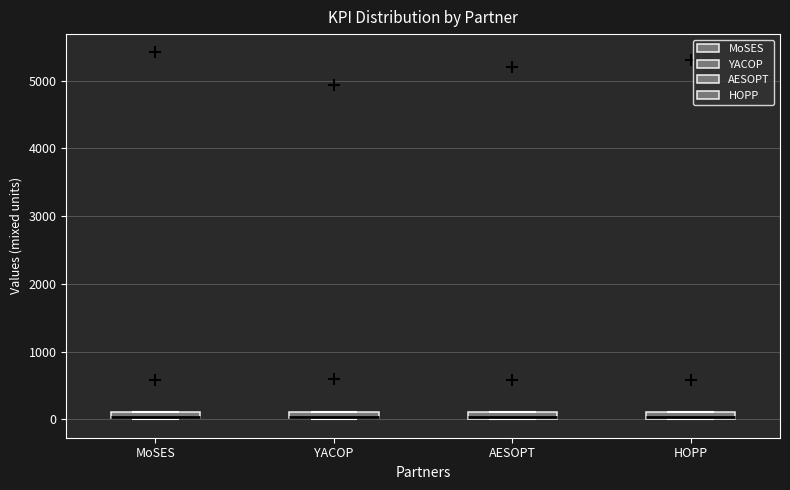

Where is the lower edge of the box for HOPP on the y-axis? The values are not printed on the chart, so give them approximately, as read against the axis.

0